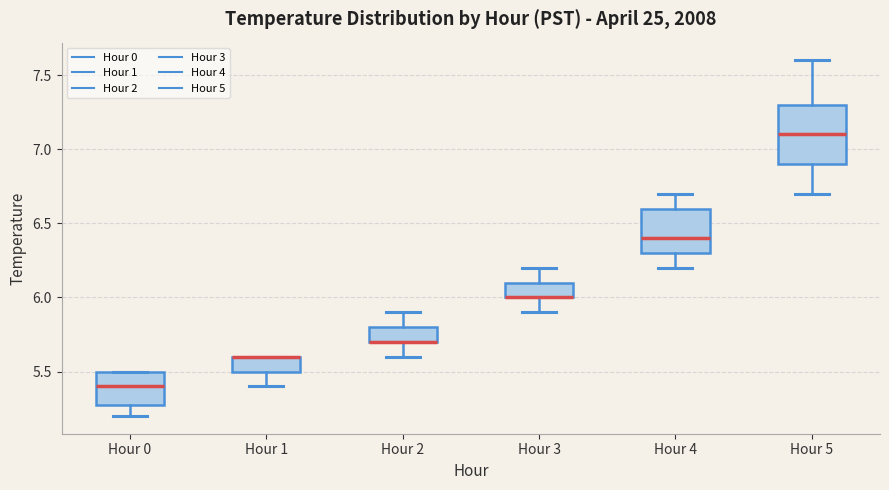

Comparing the boxes themselves (not the whiskers), which one is the tallest?

Hour 5